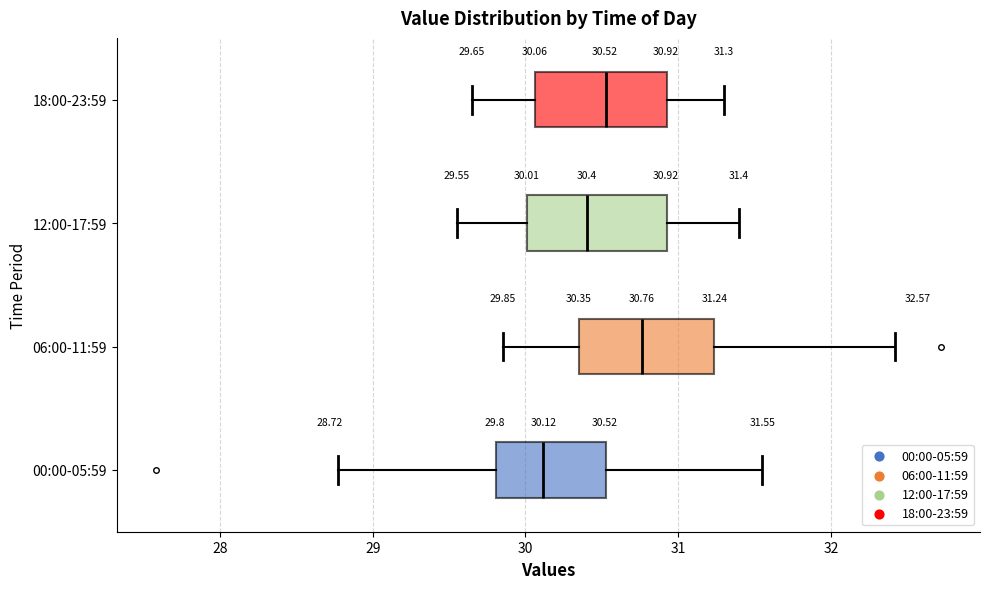

Which box's median line is the furthest to the left?

00:00-05:59